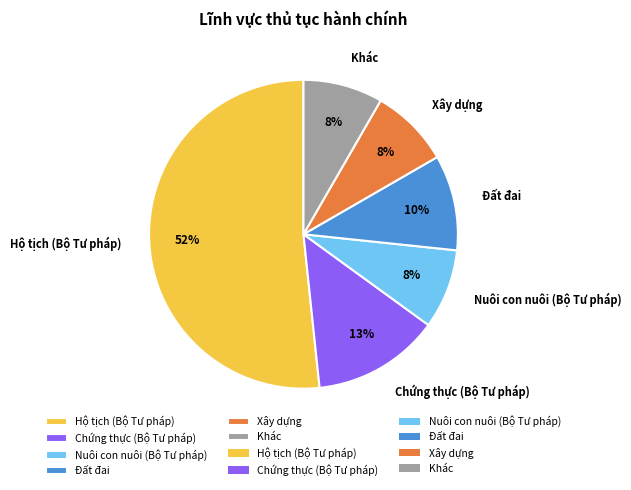

To the nearest percent, what is the average slice percentage?

17%